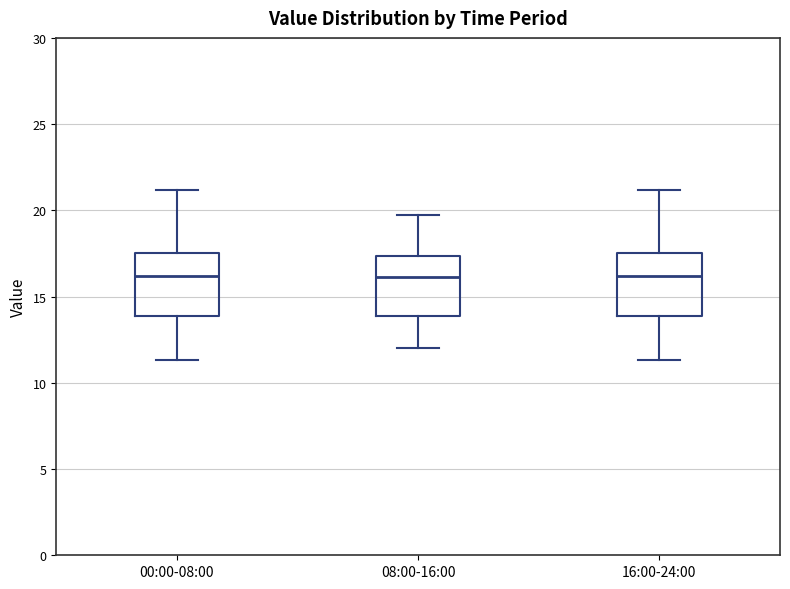

Reading left to right, read every box against the y-axis: the position of its median line, the range the box covers, and the ends of its whiskers. The values are not printed on the chart, so give them approximately, as read against the axis.

00:00-08:00: median 16.0, box 14.0 to 17.5, whiskers 11.5 to 21.0
08:00-16:00: median 16.0, box 14.0 to 17.5, whiskers 12.0 to 19.5
16:00-24:00: median 16.0, box 14.0 to 17.5, whiskers 11.5 to 21.0